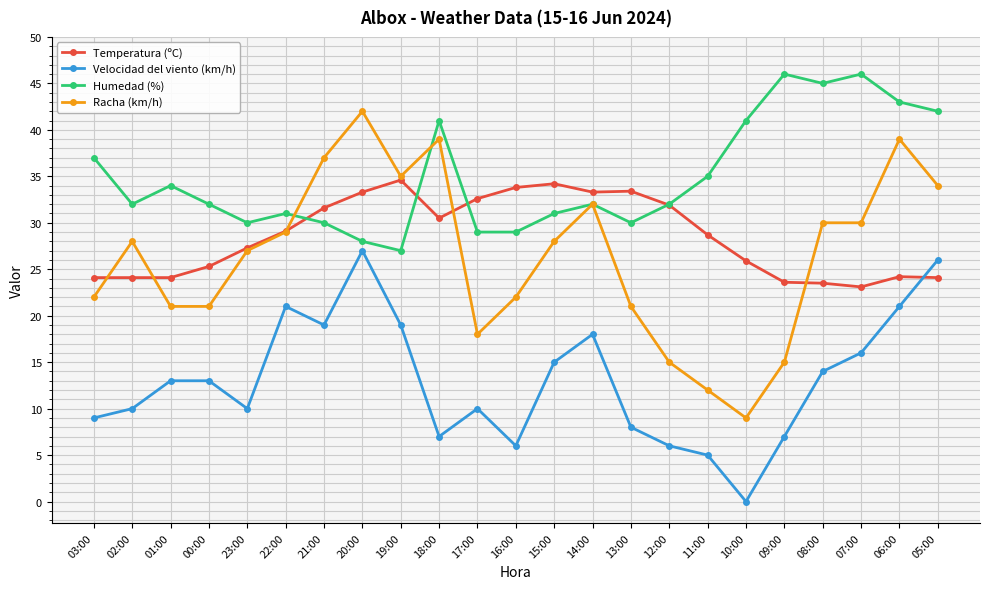

The value of Velocidad del viento (km/h) at 07:00 is 27.1. True or false?

False